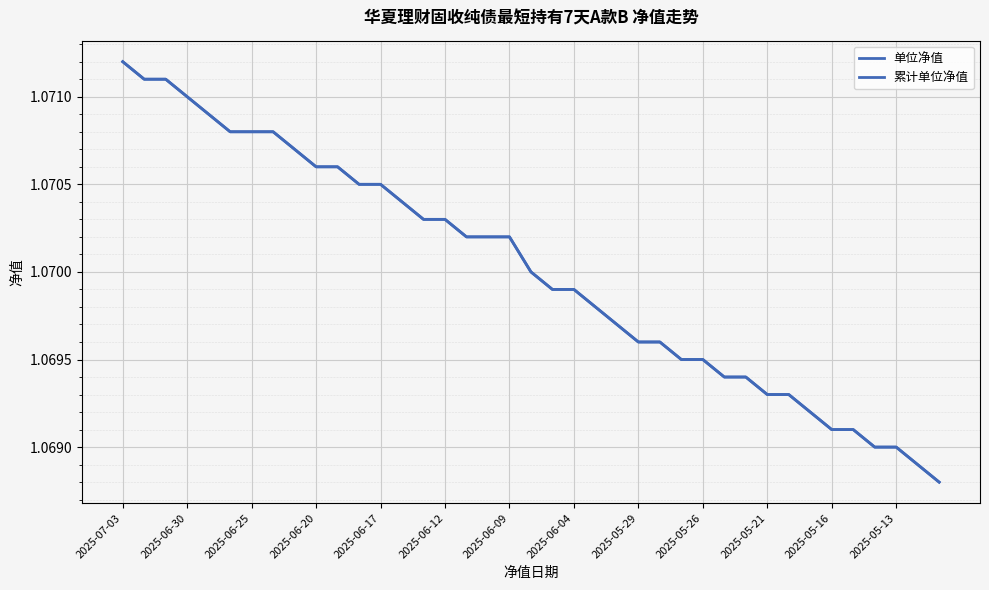

Is this an area chart (filled region under the line)?

No